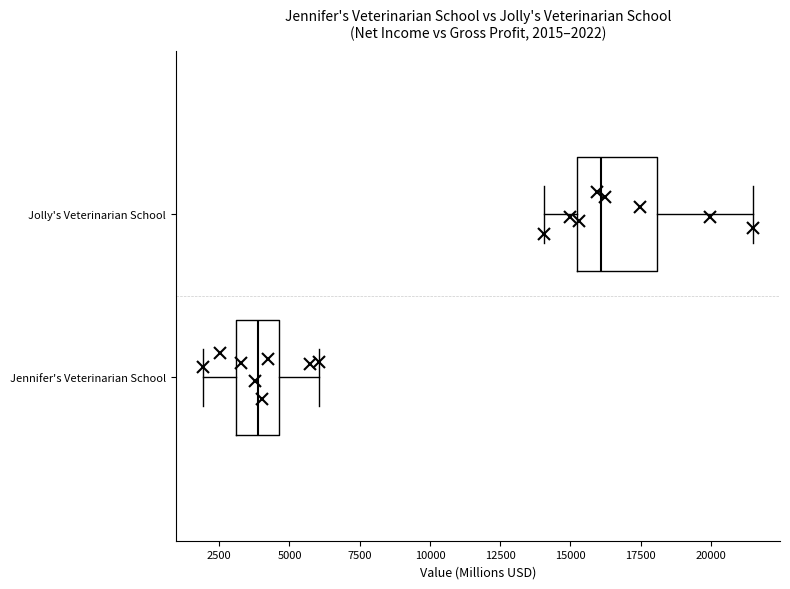

Which box is the widest, from its left edge to its right edge?

Jolly's Veterinarian School